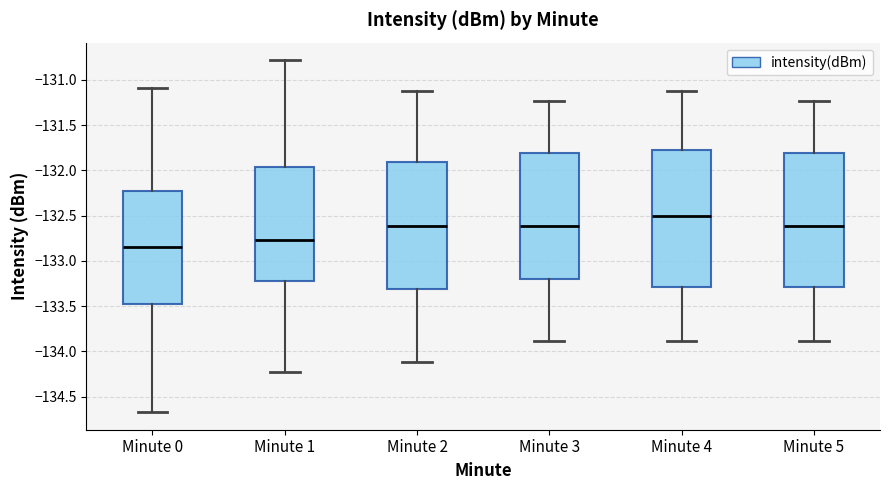

Reading left to right, transcribe this box plot: for each box, give where its median line is, the range the box spans, and where its two whiskers end, as read against the y-axis. The values are not printed on the chart, so give them approximately, as read against the axis.

Minute 0: median -132.85, box -133.45 to -132.25, whiskers -134.65 to -131.10
Minute 1: median -132.75, box -133.20 to -131.95, whiskers -134.25 to -130.80
Minute 2: median -132.60, box -133.30 to -131.90, whiskers -134.10 to -131.10
Minute 3: median -132.60, box -133.20 to -131.80, whiskers -133.90 to -131.25
Minute 4: median -132.50, box -133.30 to -131.80, whiskers -133.90 to -131.10
Minute 5: median -132.60, box -133.30 to -131.80, whiskers -133.90 to -131.25